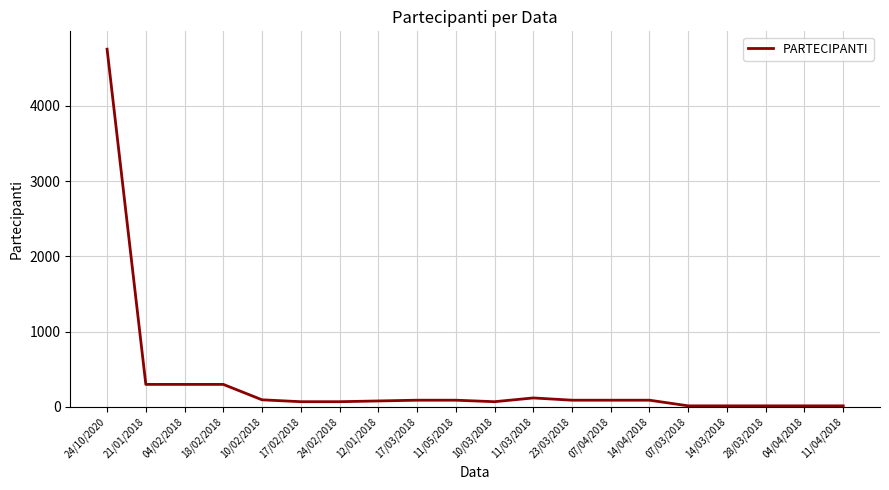

Where does the data first go above 90?

24/10/2020